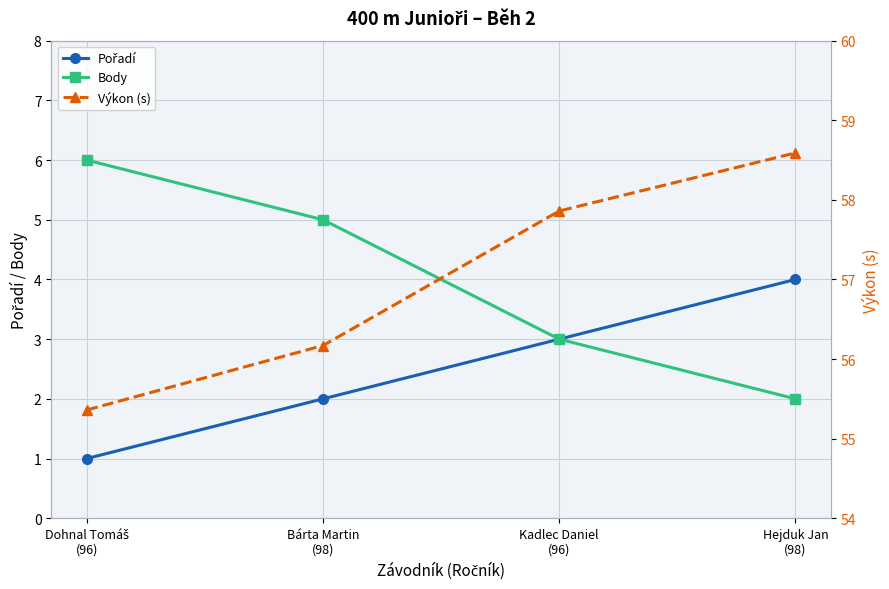

Reading right to left, transcribe all the data shown in this chart.

Pořadí: Hejduk Jan
(98)=4.0	Kadlec Daniel
(96)=3.0	Bárta Martin
(98)=2.0	Dohnal Tomáš
(96)=1.0
Body: Hejduk Jan
(98)=2.0	Kadlec Daniel
(96)=3.0	Bárta Martin
(98)=5.0	Dohnal Tomáš
(96)=6.0
Výkon (s): Hejduk Jan
(98)=58.6	Kadlec Daniel
(96)=57.9	Bárta Martin
(98)=56.2	Dohnal Tomáš
(96)=55.4